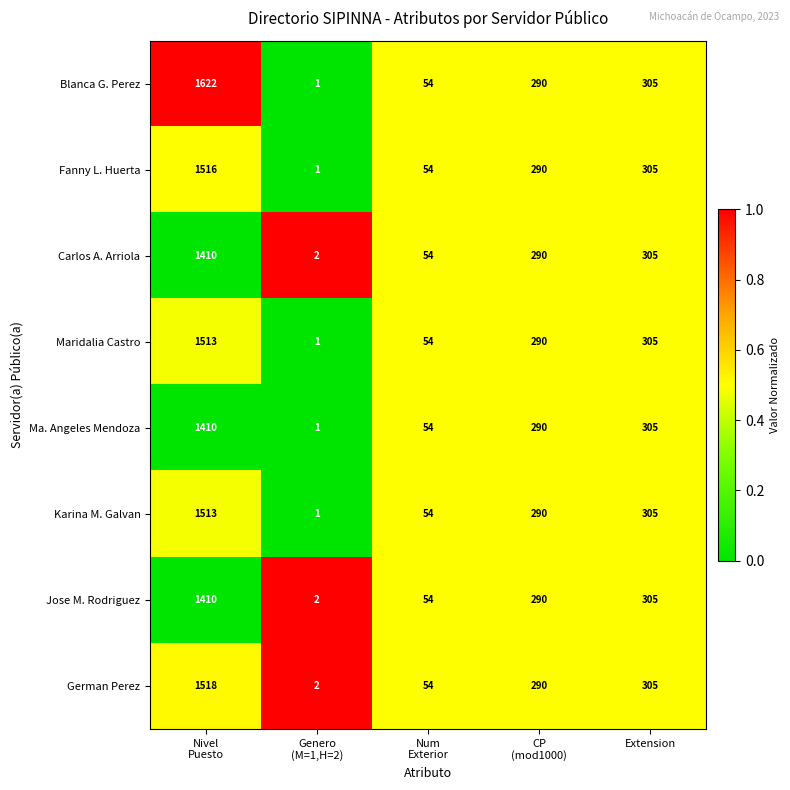

Which series changed the most between Nivel
Puesto and Extension?

Blanca G. Perez